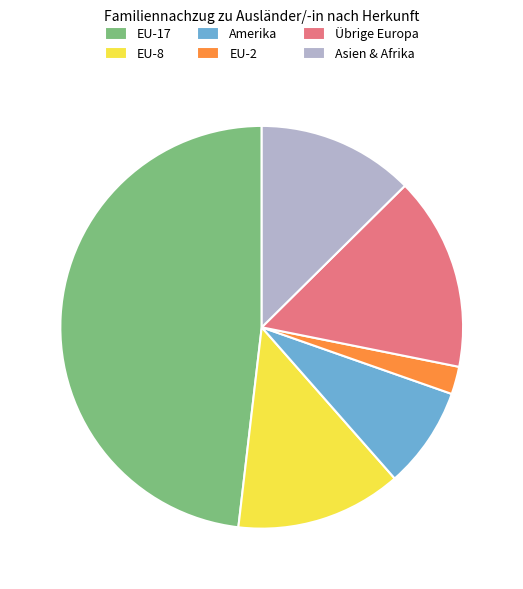

True or false: EU-8 accounts for 13% of the total.

True